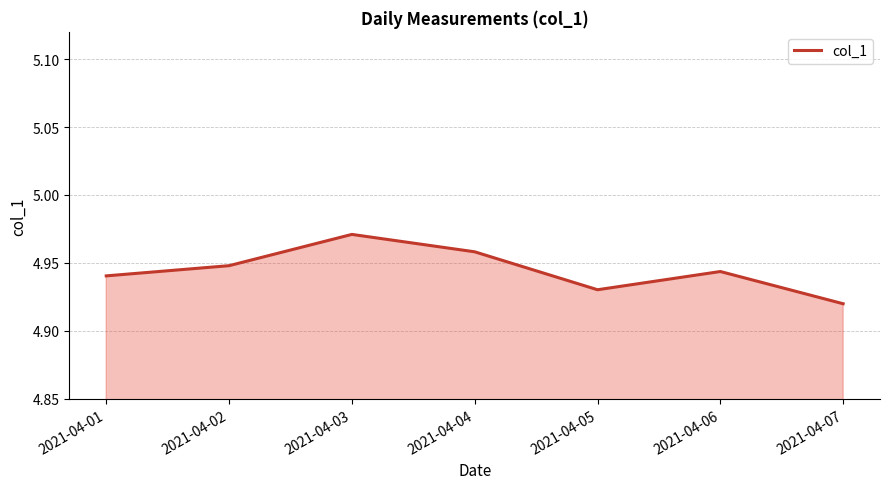

List the labels in order of value, smallest first.

2021-04-07, 2021-04-05, 2021-04-01, 2021-04-06, 2021-04-02, 2021-04-04, 2021-04-03